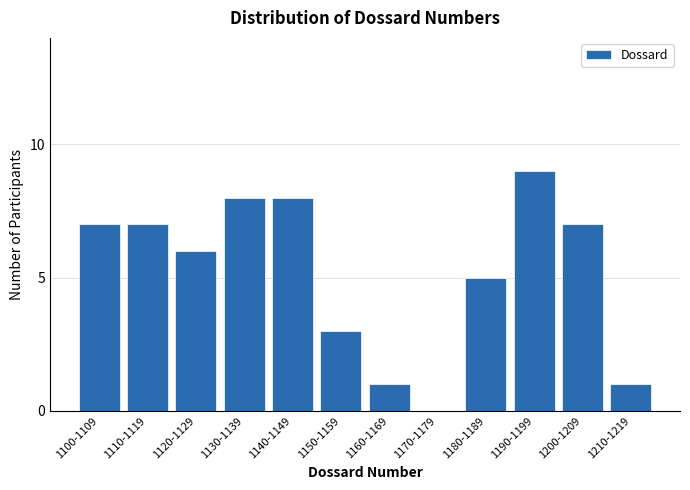

Reading left to right, extract all data points from this chart.

1100-1109=7	1110-1119=7	1120-1129=6	1130-1139=8	1140-1149=8	1150-1159=3	1160-1169=1	1170-1179=0	1180-1189=5	1190-1199=9	1200-1209=7	1210-1219=1